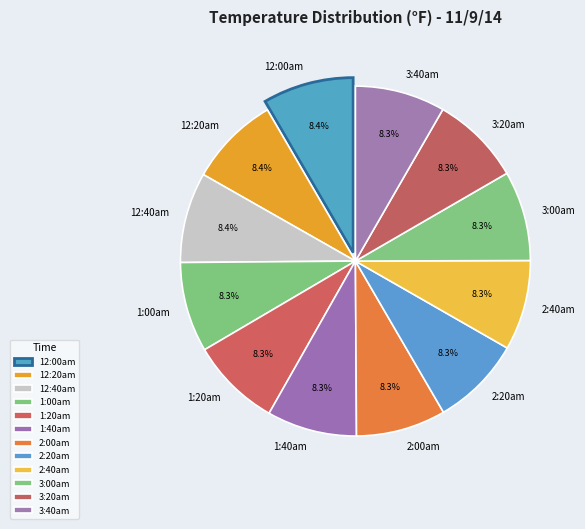

To the nearest percent, what is the average slice percentage?

8%